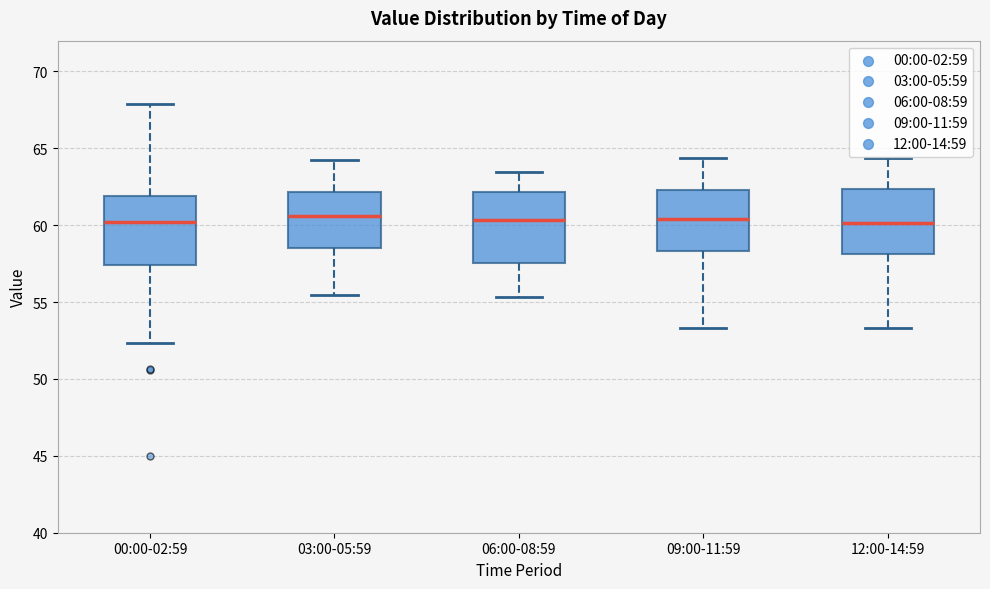

Where does the lower whisker of the box for 09:00-11:59 end on the y-axis? The values are not printed on the chart, so give them approximately, as read against the axis.

53.5